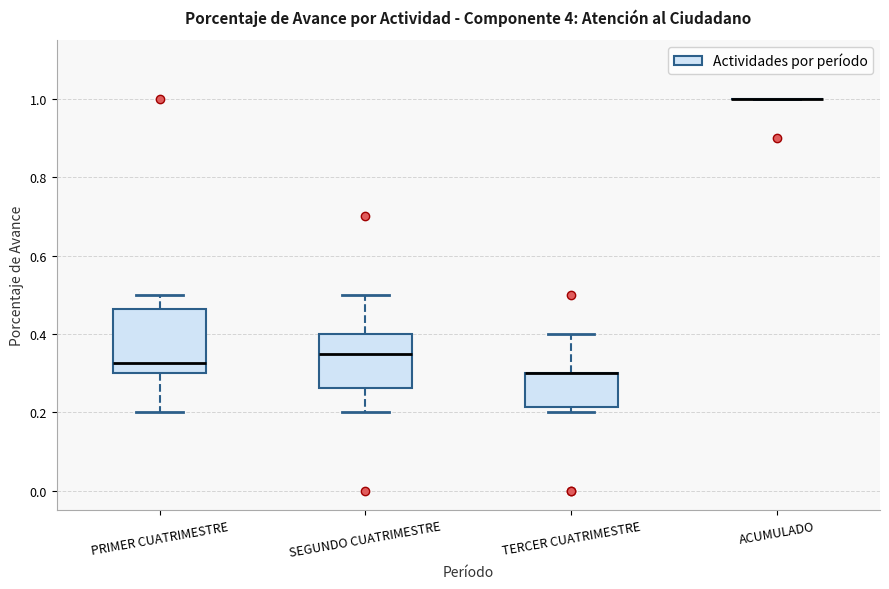

Where does the upper whisker of the box for TERCER CUATRIMESTRE end on the y-axis? The values are not printed on the chart, so give them approximately, as read against the axis.

0.40